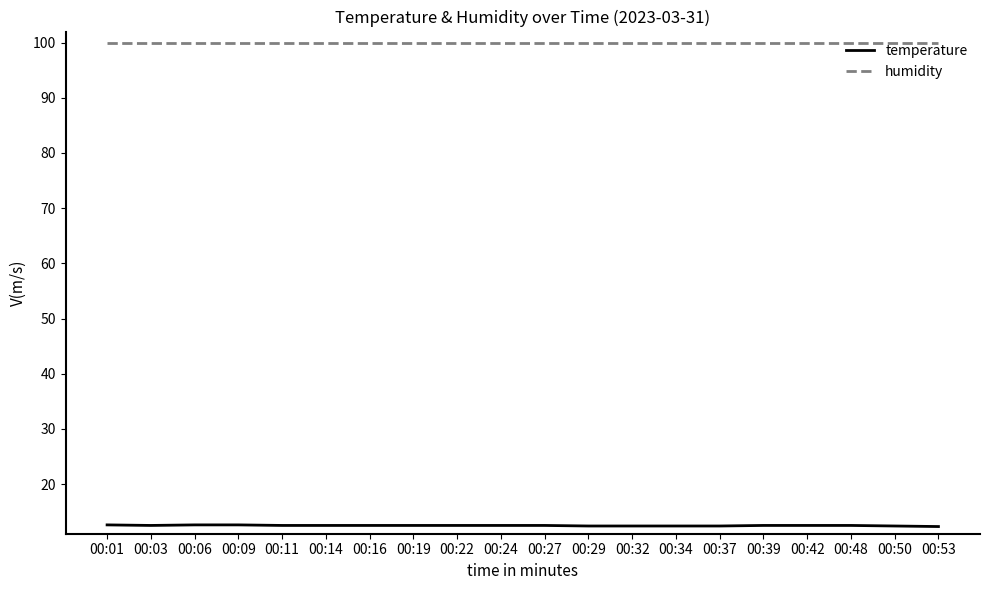

Is the value of temperature at 00:37 greater than the value of humidity at 00:22?

No